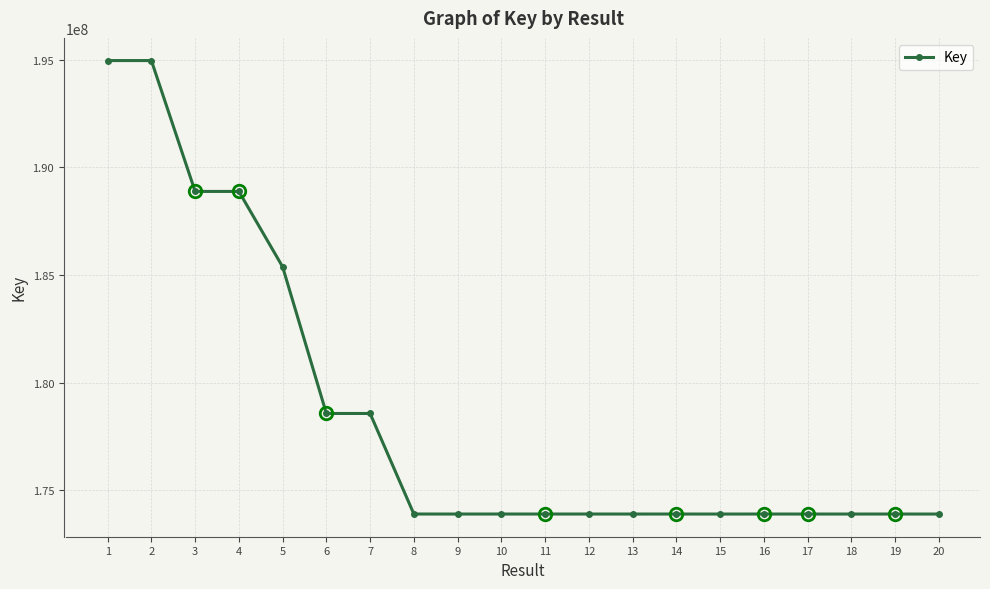

True or false: there are more than 1 points higher than both neighbors.

True